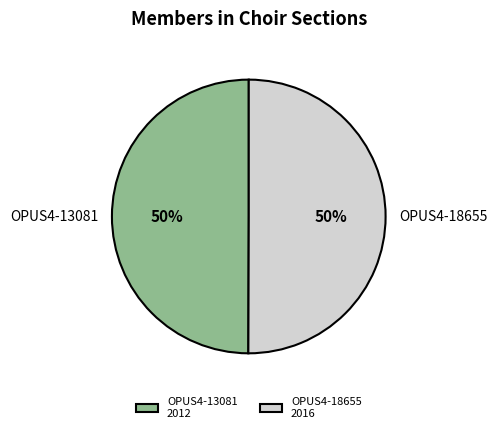

Do OPUS4-18655 and OPUS4-13081 together represent more than half of the pie?

Yes